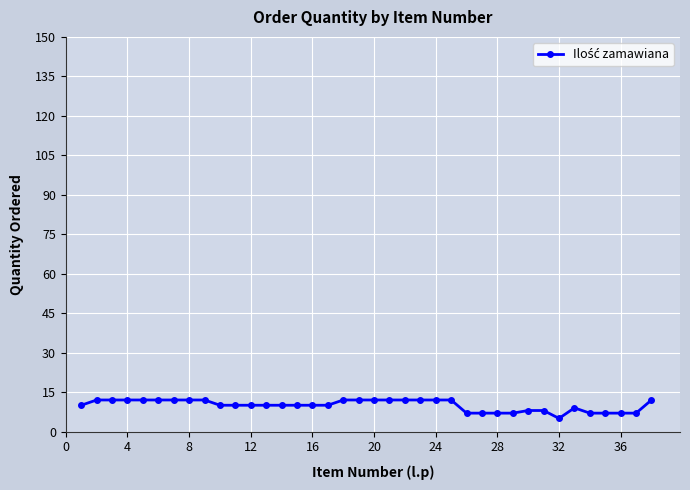

What is the greatest value displayed?

12